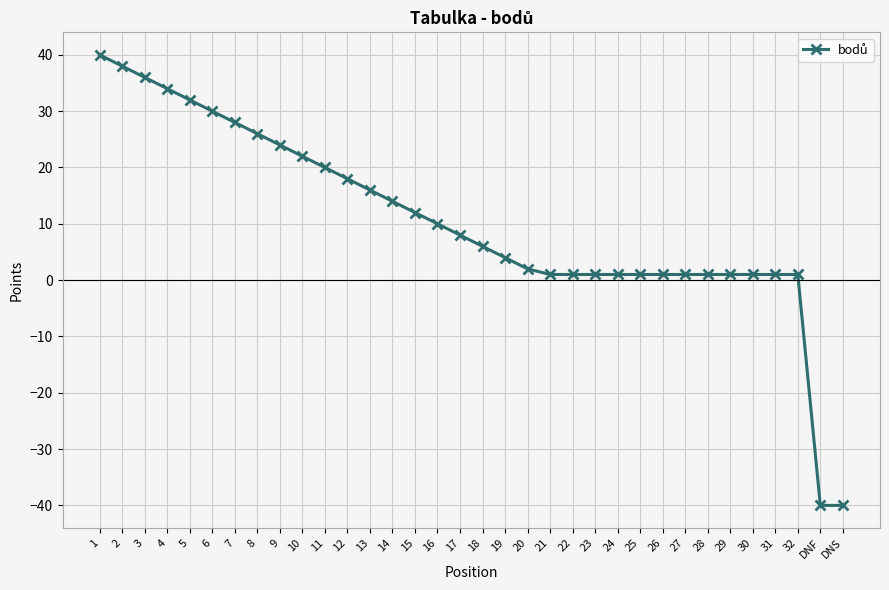

How many negative values are there?

2